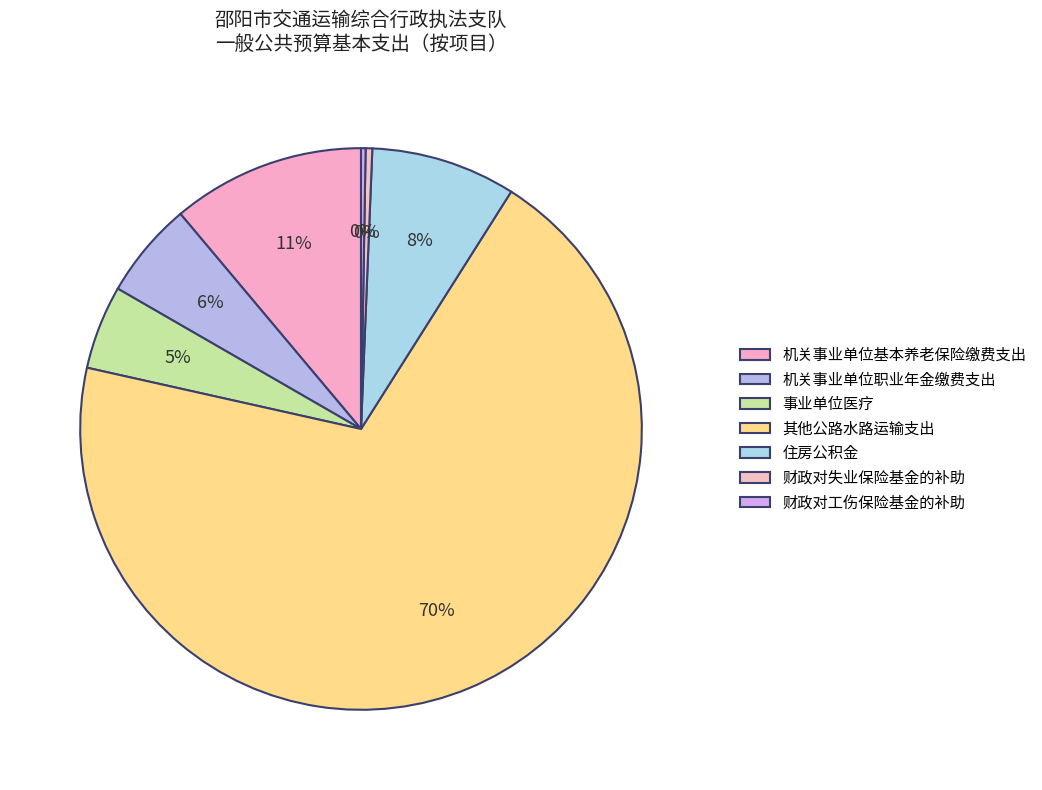

Which category has the smallest portion of the pie?

财政对工伤保险基金的补助